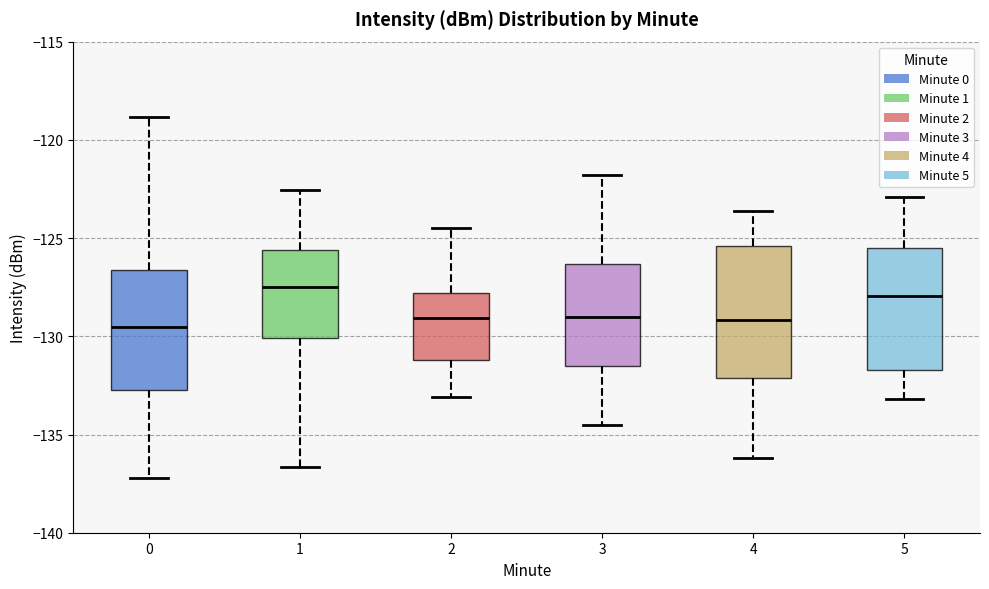

Reading left to right, transcribe this box plot: for each box, give where its median line is, the range the box spans, and where its two whiskers end, as read against the y-axis. The values are not printed on the chart, so give them approximately, as read against the axis.

0: median -129.5, box -132.5 to -126.5, whiskers -137.0 to -119.0
1: median -127.5, box -130.0 to -125.5, whiskers -136.5 to -122.5
2: median -129.0, box -131.0 to -128.0, whiskers -133.0 to -124.5
3: median -129.0, box -131.5 to -126.5, whiskers -134.5 to -122.0
4: median -129.0, box -132.0 to -125.5, whiskers -136.0 to -123.5
5: median -128.0, box -131.5 to -125.5, whiskers -133.0 to -123.0